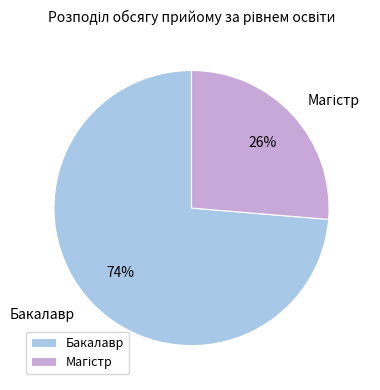

What percentage is the Бакалавр slice, to the nearest percent?

74%